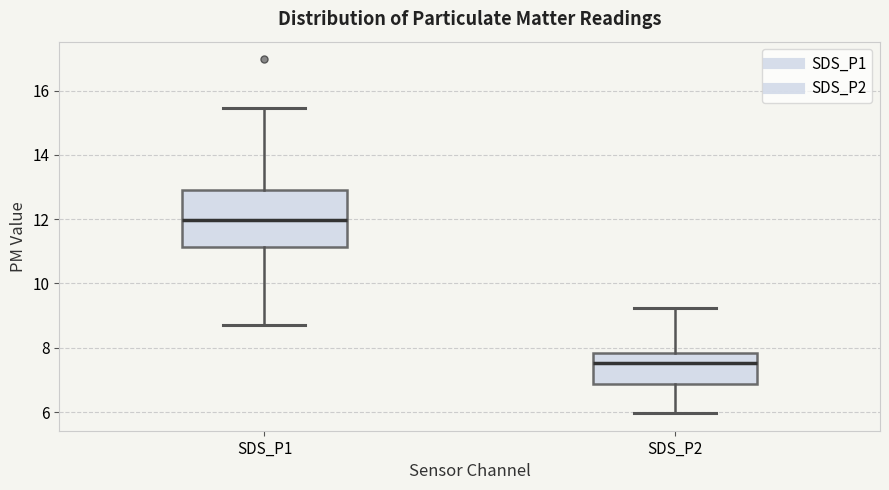

Reading left to right, read every box against the y-axis: the position of its median line, the range the box covers, and the ends of its whiskers. The values are not printed on the chart, so give them approximately, as read against the axis.

SDS_P1: median 12.0, box 11.2 to 13.0, whiskers 8.8 to 15.4
SDS_P2: median 7.6, box 6.8 to 7.8, whiskers 6.0 to 9.2